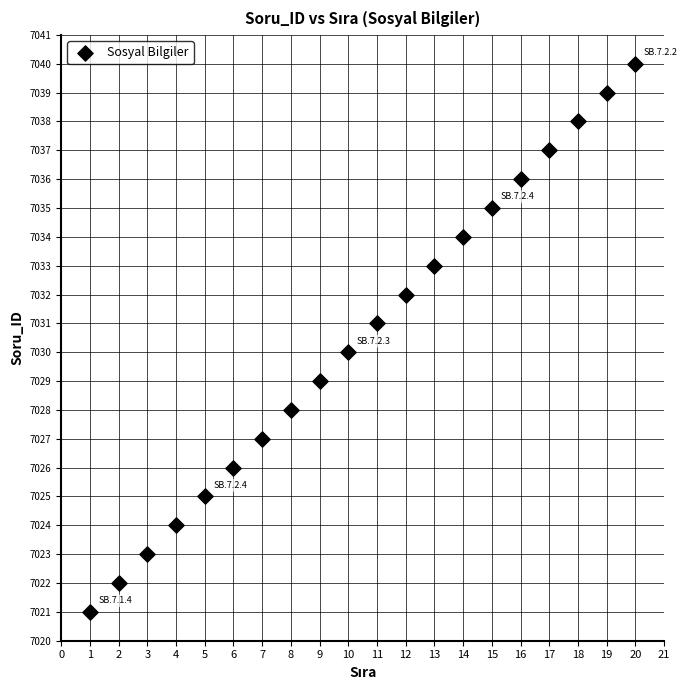

What is the range of Y values (max minus min)?

19